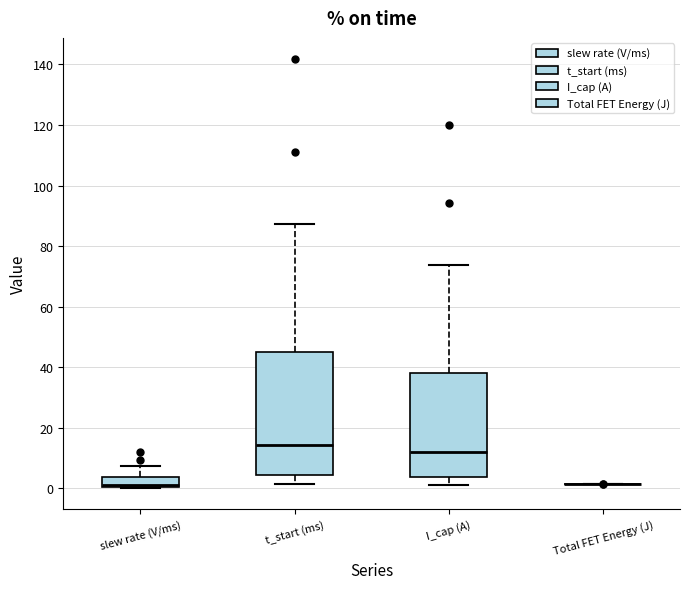

Reading left to right, read every box against the y-axis: the position of its median line, the range the box covers, and the ends of its whiskers. The values are not printed on the chart, so give them approximately, as read against the axis.

slew rate (V/ms): median 2, box 0 to 4, whiskers 0 to 8
t_start (ms): median 14, box 4 to 46, whiskers 2 to 88
I_cap (A): median 12, box 4 to 38, whiskers 2 to 74
Total FET Energy (J): box collapsed to a line at 2, whiskers 2 to 2